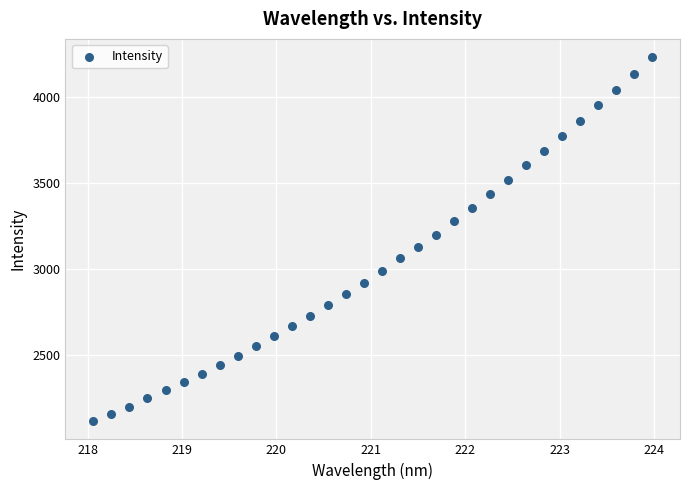

What is the range of Y values (max minus min)?

2118.3